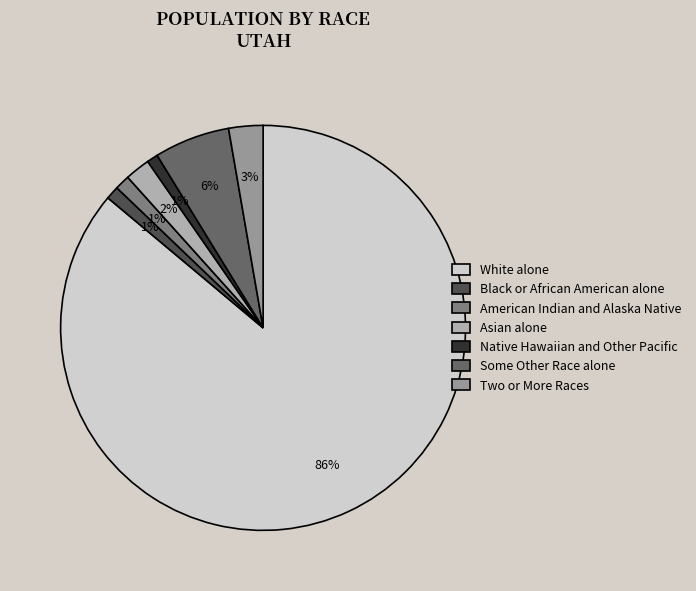

To the nearest percent, what is the difference between the largest and smallest slice percentages?

85%